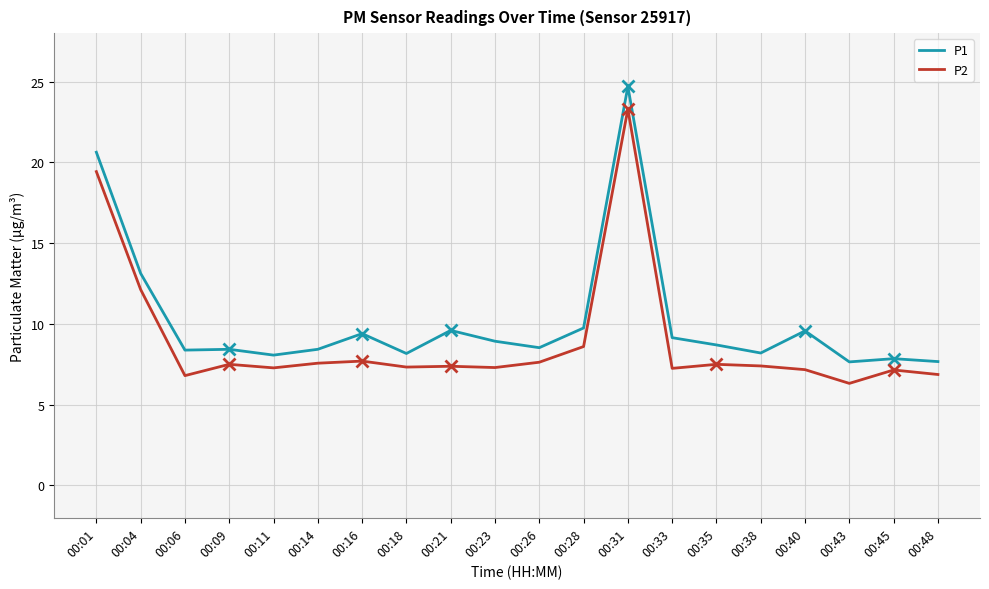

Where is P2 nearest to the value 14?

00:04